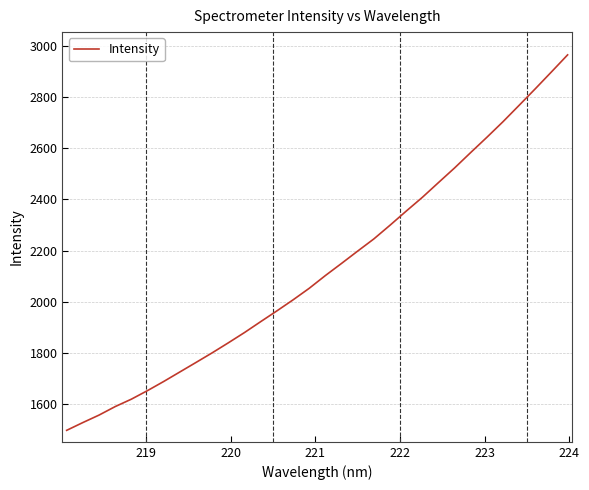

What is the minimum value shown in the chart?

1497.5